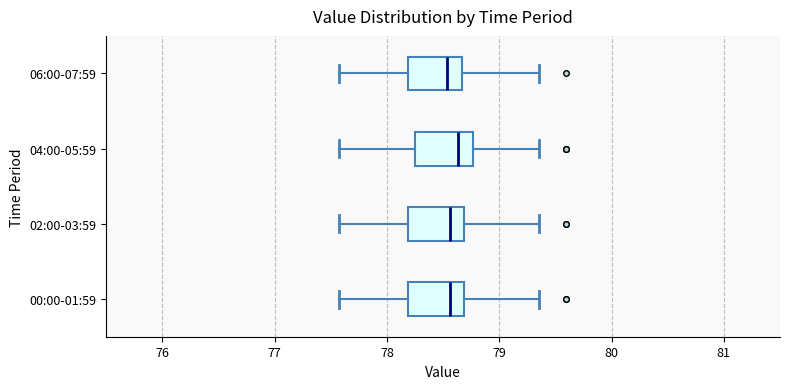

Reading bottom to top, transcribe this box plot: for each box, give where its median line is, the range the box spans, and where its two whiskers end, as read against the x-axis. The values are not printed on the chart, so give them approximately, as read against the axis.

00:00-01:59: median 78.6, box 78.2 to 78.7, whiskers 77.6 to 79.4
02:00-03:59: median 78.6, box 78.2 to 78.7, whiskers 77.6 to 79.4
04:00-05:59: median 78.6, box 78.3 to 78.8, whiskers 77.6 to 79.4
06:00-07:59: median 78.5, box 78.2 to 78.7, whiskers 77.6 to 79.4